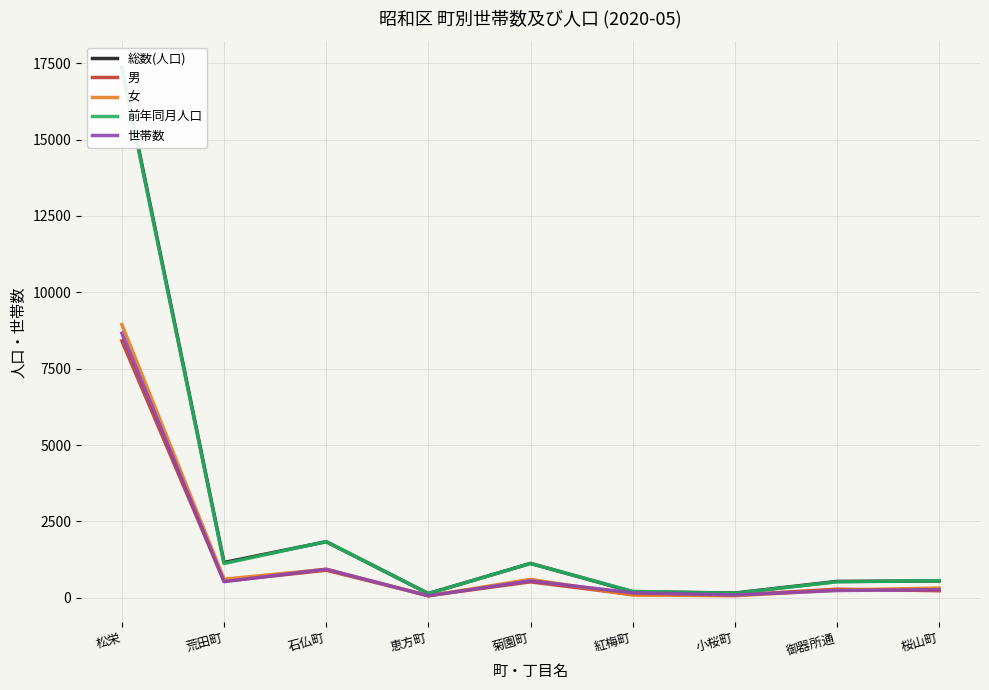

True or false: 世帯数 has more than 0 interior local peaks.

True